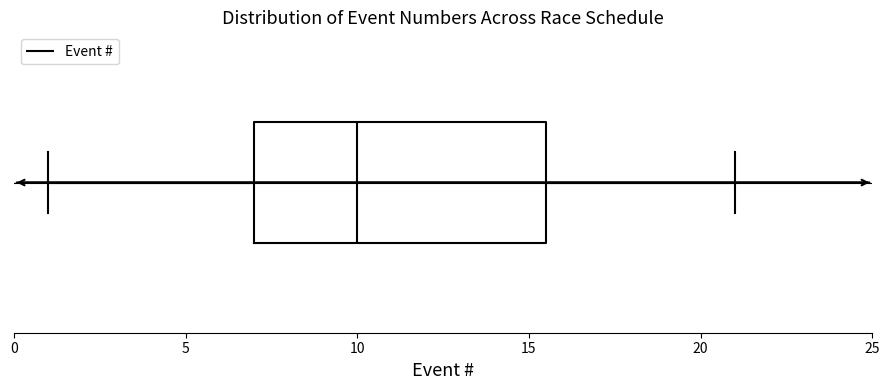

Transcribe this box plot: give where the median line is, the range the box spans, and where the two whiskers end, as read against the x-axis. The values are not printed on the chart, so give them approximately, as read against the axis.

median 10.0, box 7.0 to 15.5, whiskers 1.0 to 21.0